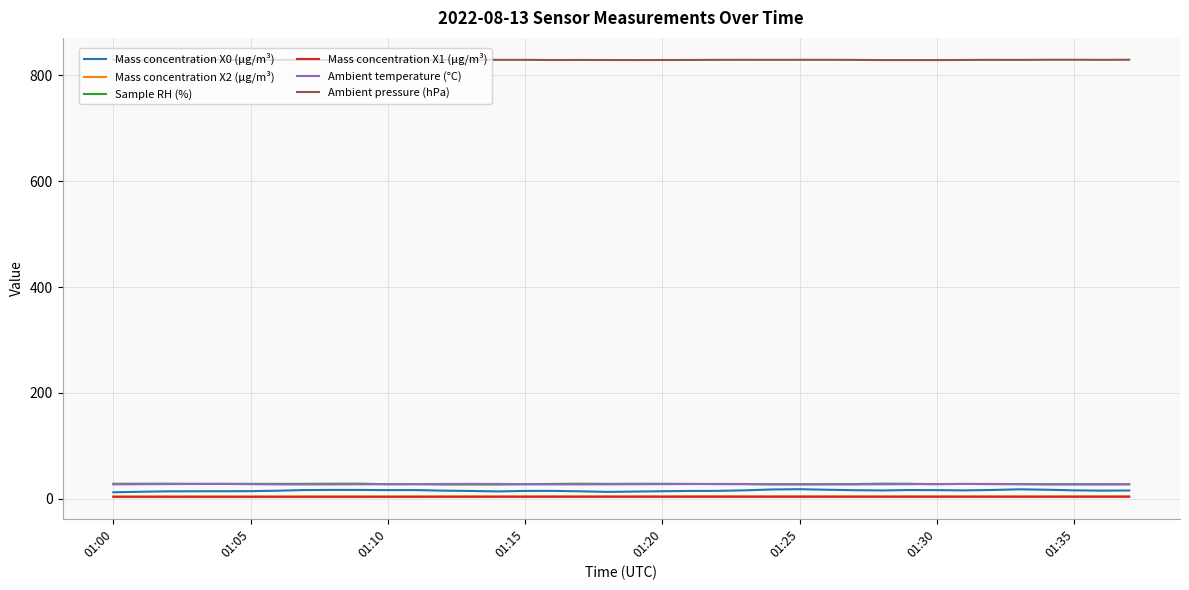

True or false: Ambient temperature (°C) and Mass concentration X0 (μg/m³) cross at least once.

False